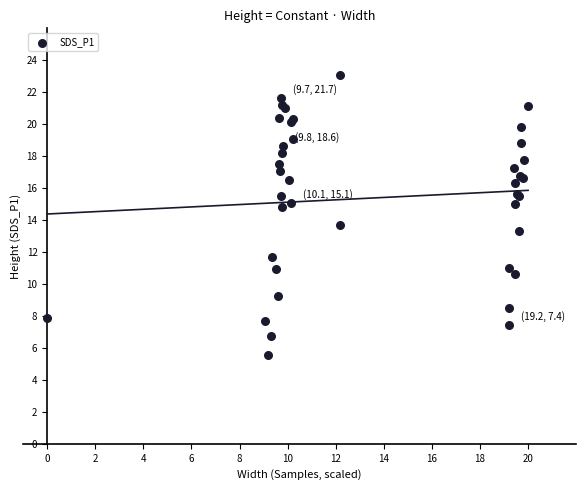

What Y value in the scatter plot is closest to 14?

13.7